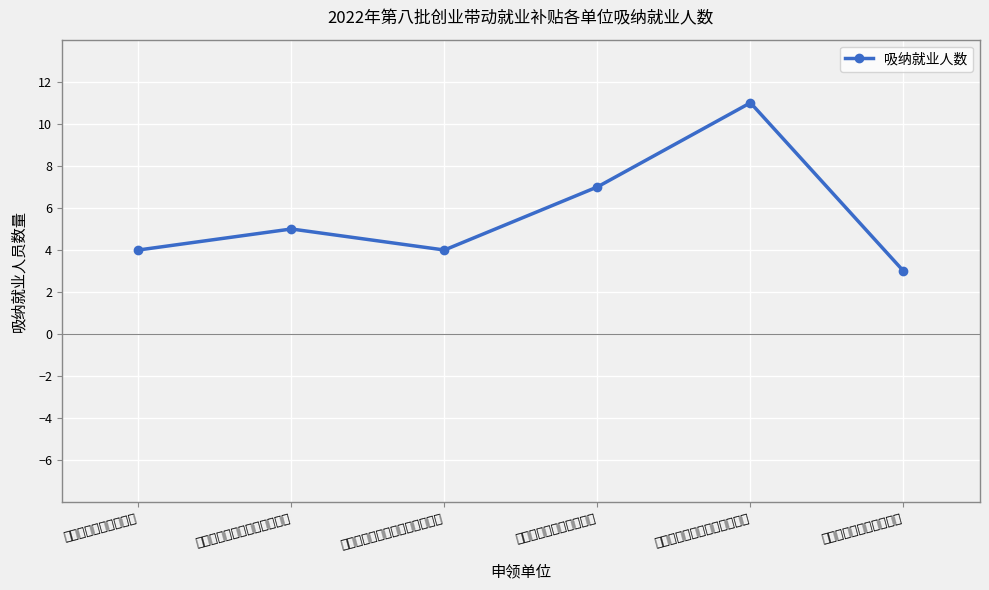

Count the number of categories in the chart.

6